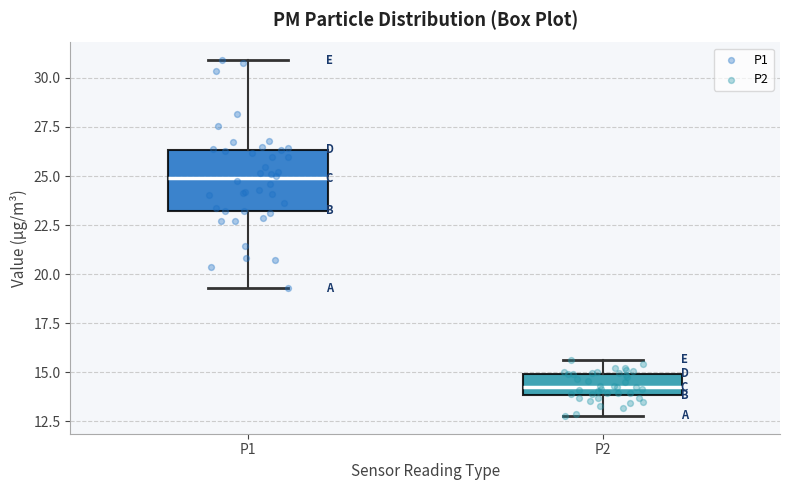

Reading left to right, transcribe this box plot: for each box, give where its median line is, the range the box spans, and where its two whiskers end, as read against the y-axis. The values are not printed on the chart, so give them approximately, as read against the axis.

P1: median 25.0, box 23.0 to 26.5, whiskers 19.5 to 31.0
P2: median 14.0 (inside the box), box 14.0 to 15.0, whiskers 13.0 to 15.5